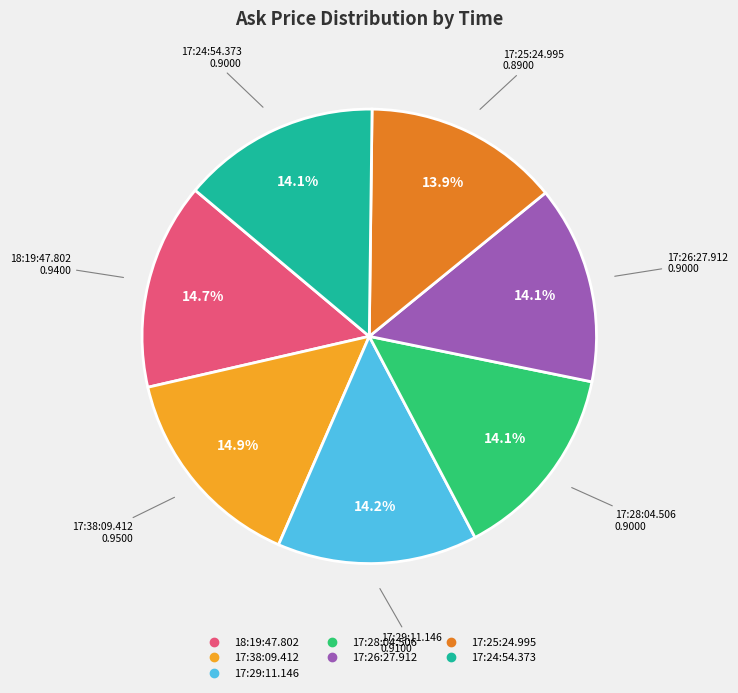

Is there any slice that represents more than half of the pie?

No